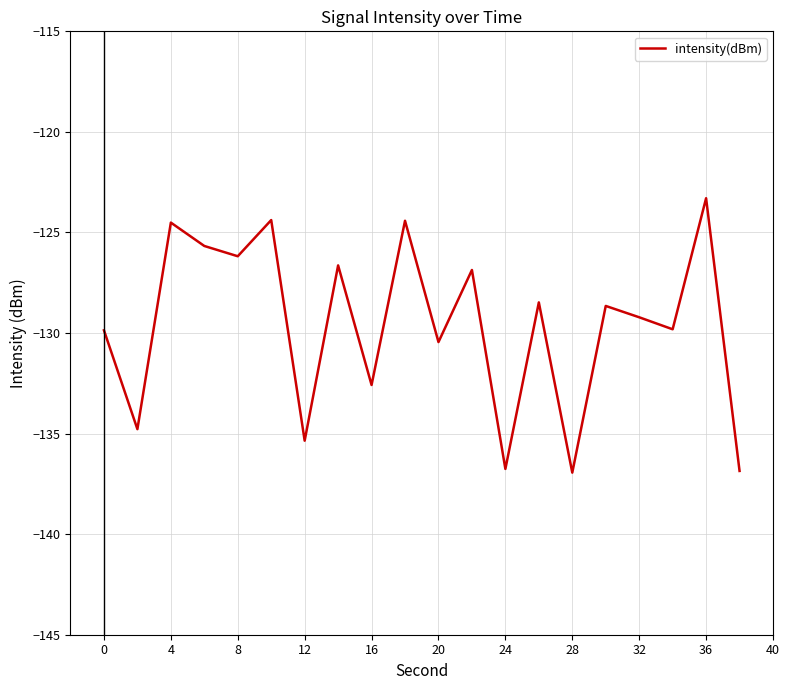

Count the number of values greater than -128.

8